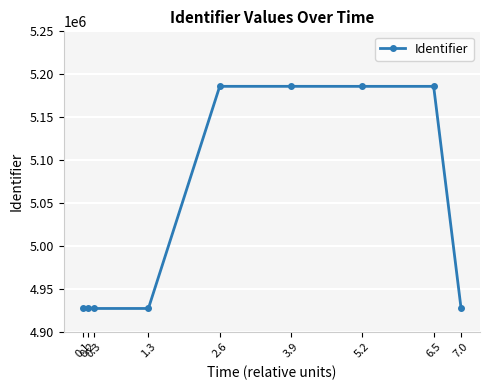

What is the difference between the maximum and second lowest values?

258553